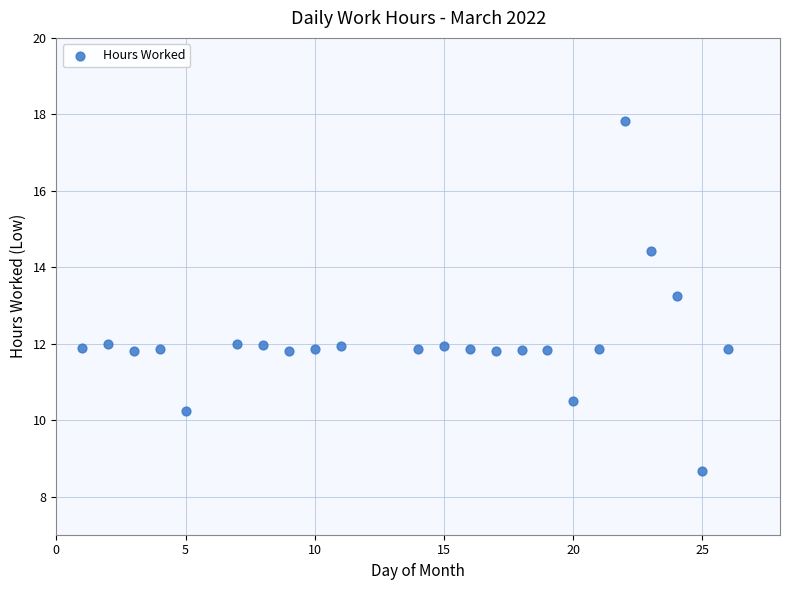

What is the range of X values (max minus min)?

25.0